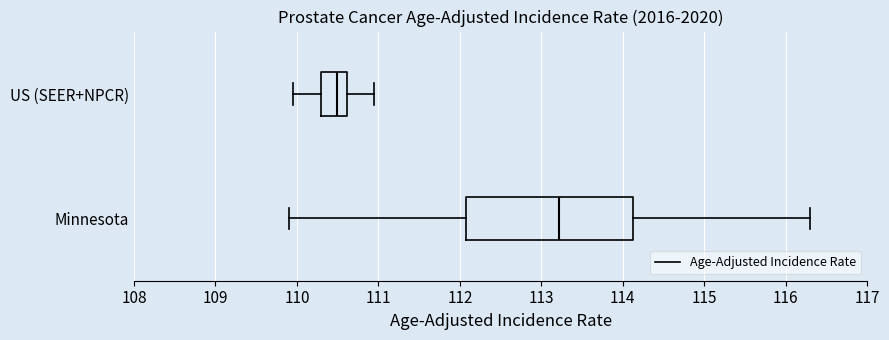

Reading bottom to top, transcribe this box plot: for each box, give where its median line is, the range the box spans, and where its two whiskers end, as read against the x-axis. The values are not printed on the chart, so give them approximately, as read against the axis.

Minnesota: median 113.2, box 112.1 to 114.1, whiskers 109.9 to 116.3
US (SEER+NPCR): median 110.5, box 110.3 to 110.6, whiskers 110.0 to 111.0